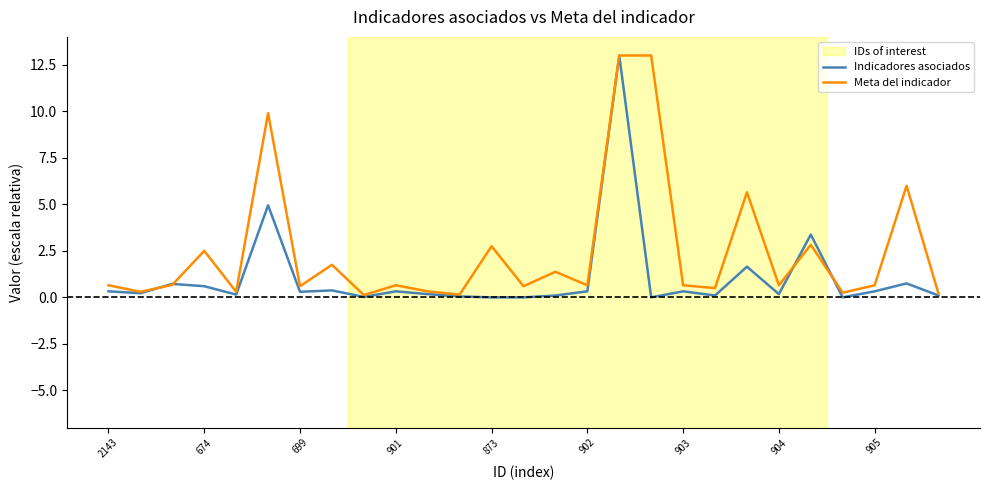

What is the difference between the maximum and minimum values in the Indicadores asociados series?

13.0